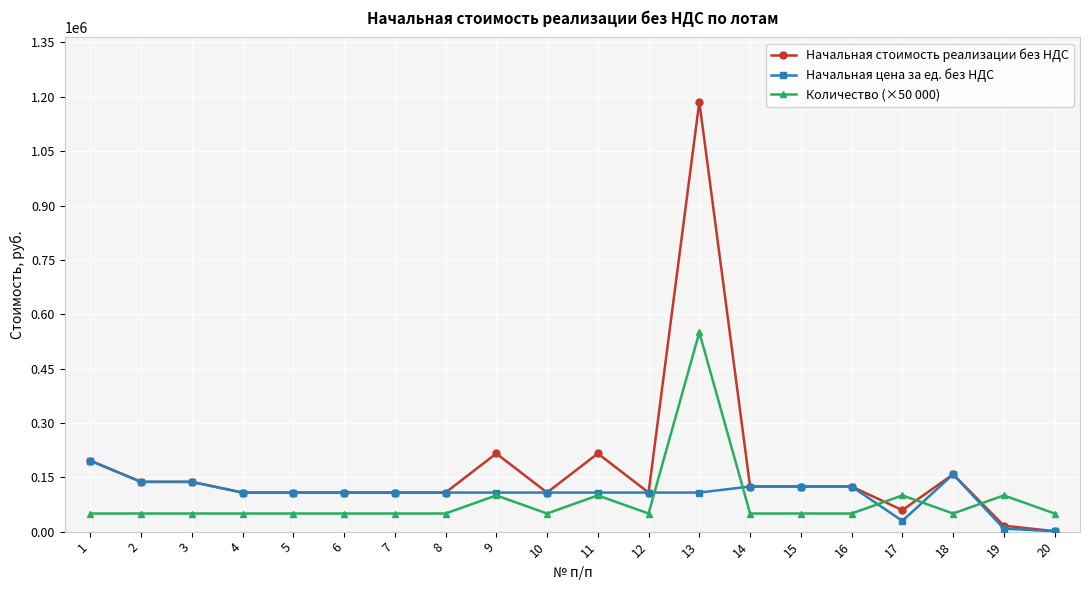

True or false: Начальная цена за ед. без НДС has more than 0 points higher than both neighbors.

True